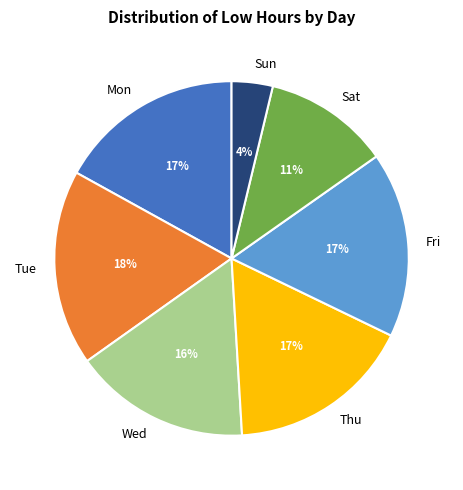

The Tue slice represents 24% of the pie. True or false?

False